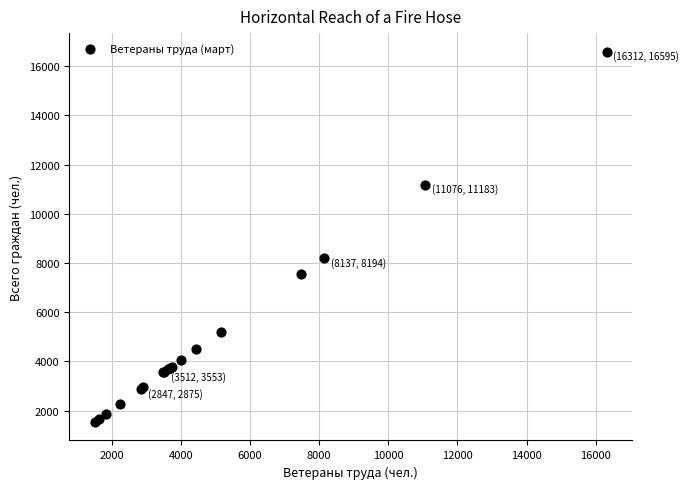

What Y value in the scatter plot is closest to 9065?

8194